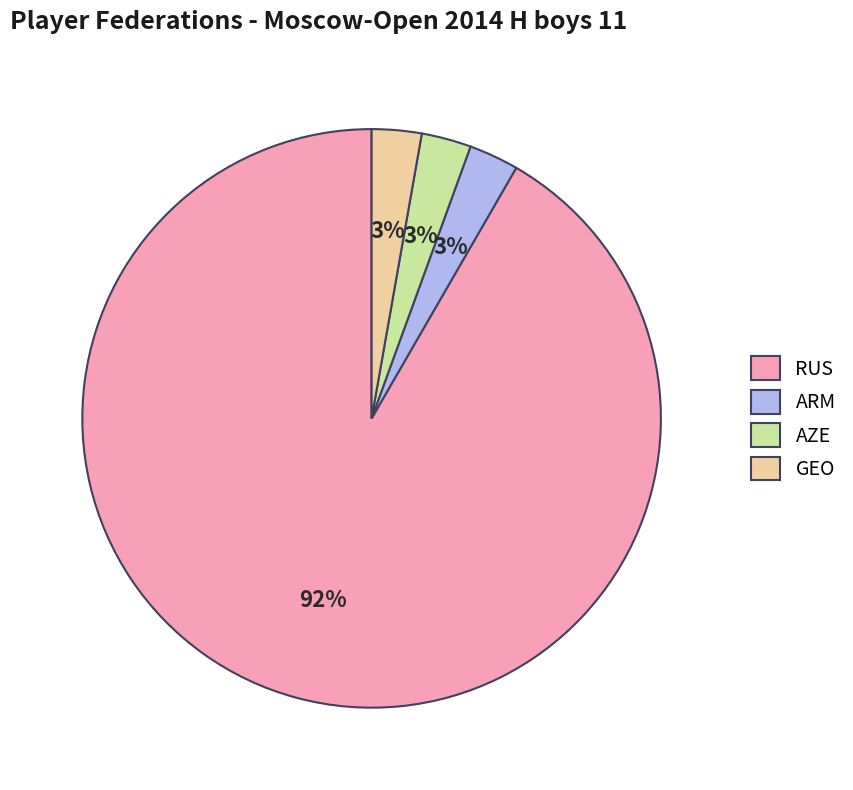

To the nearest percent, what portion does GEO represent?

3%